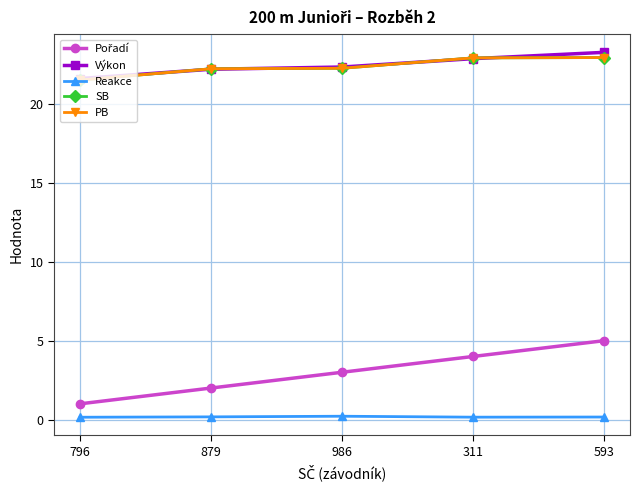

Is it true that PB equals 14.9 at 986?

False